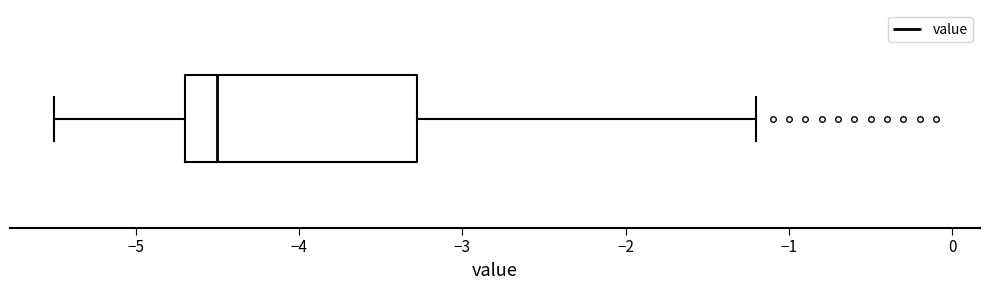

Where does the median line of the box sit on the x-axis? The values are not printed on the chart, so give them approximately, as read against the axis.

-4.5